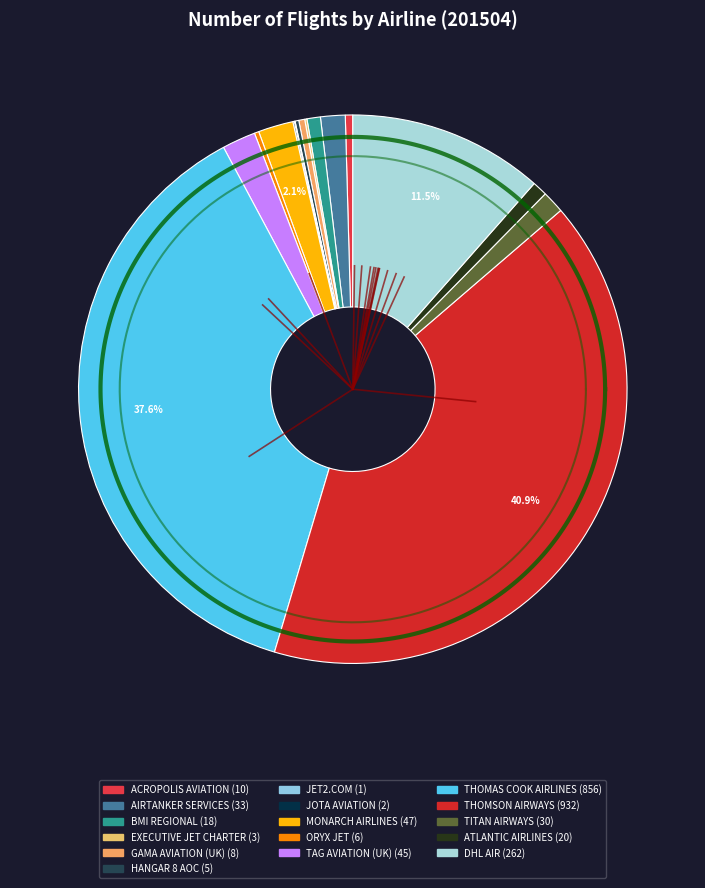

To the nearest percent, what is the average slice percentage?

6%